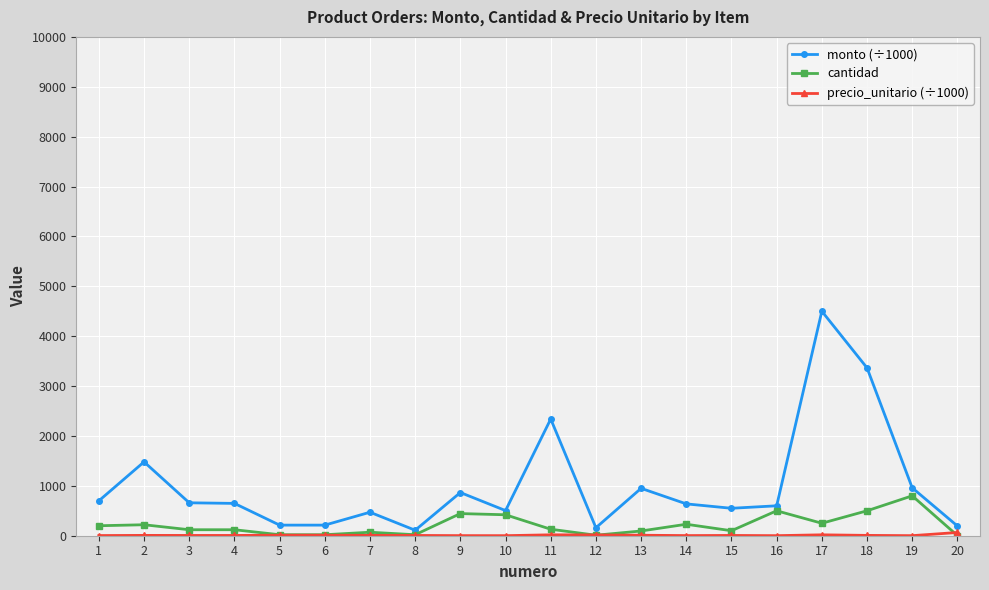

True or false: cantidad has more than 0 interior local peaks.

True